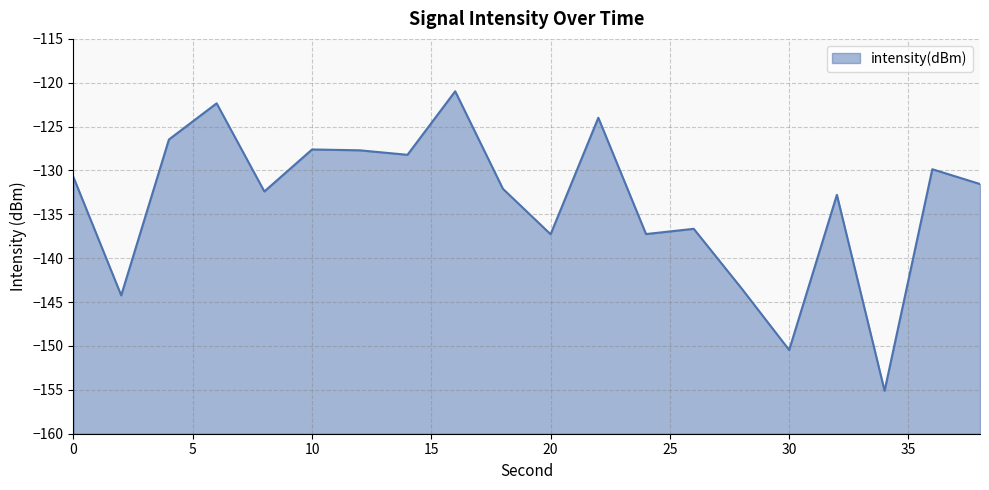

Count the number of categories in the chart.

20